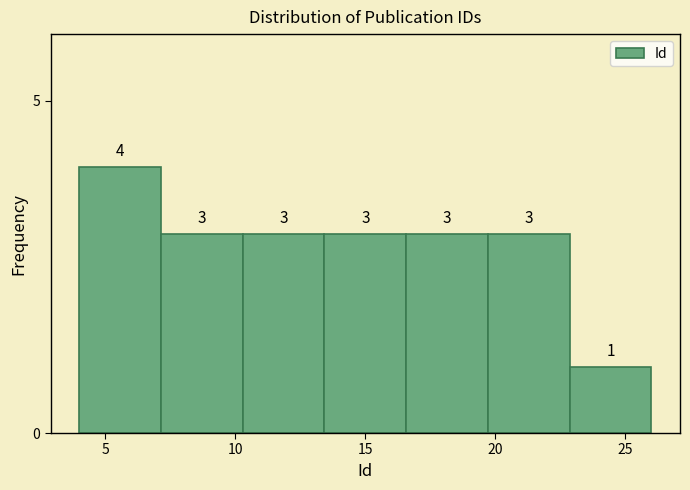

Reading left to right, transcribe this chart: for each bar, give the range it covers on the x-axis and its height. The bar edges are not printed on the chart, so give them approximately, as read against the axis.

4.0 to 7.0: 4
7.0 to 10.5: 3
10.5 to 13.5: 3
13.5 to 16.5: 3
16.5 to 19.5: 3
19.5 to 23.0: 3
23.0 to 26.0: 1